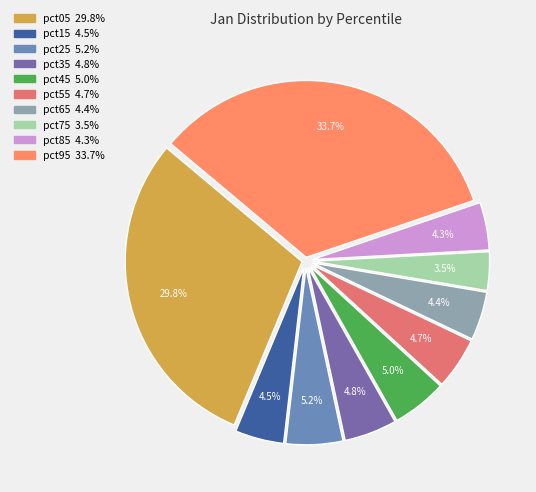

How many segments does this pie chart have?

10